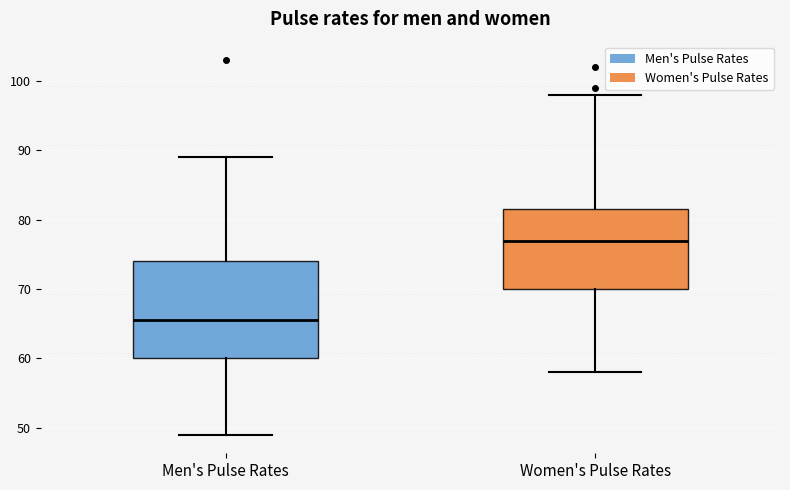

Where does the median line of the box for Women's Pulse Rates sit on the y-axis? The values are not printed on the chart, so give them approximately, as read against the axis.

77